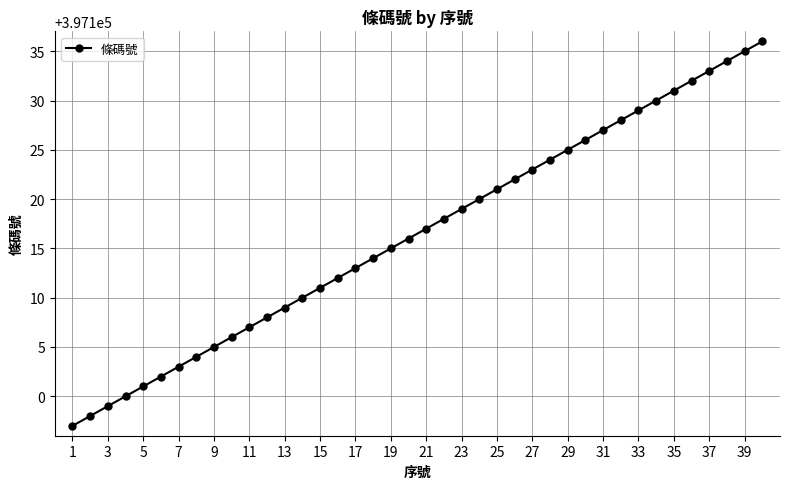

What is the value of the 8th point from the left?

397104